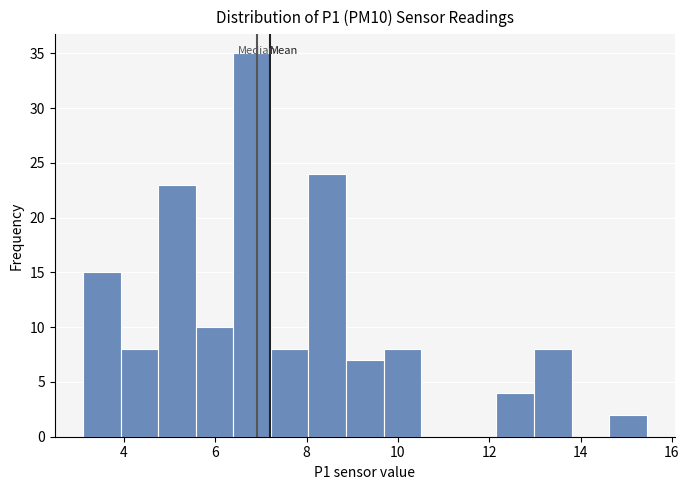

Reading left to right, transcribe this chart: for each bar, give the range it covers on the x-axis and its height. Neither the bar edges nor the heights are printed on the chart, so give them approximately, as read against the axes.

3.2 to 4.0: 15
4.0 to 4.8: 8
4.8 to 5.6: 23
5.6 to 6.4: 10
6.4 to 7.2: 35
7.2 to 8.0: 8
8.0 to 8.8: 24
8.8 to 9.6: 7
9.6 to 10.6: 8
10.6 to 11.4: 0
11.4 to 12.2: 0
12.2 to 13.0: 4
13.0 to 13.8: 8
13.8 to 14.6: 0
14.6 to 15.4: 2